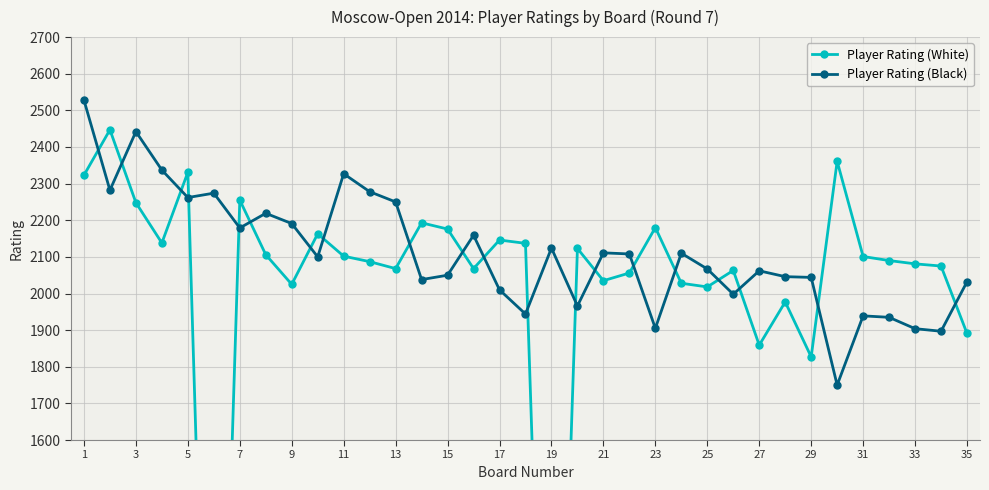

What is the highest value of the Player Rating (White) series?

2447